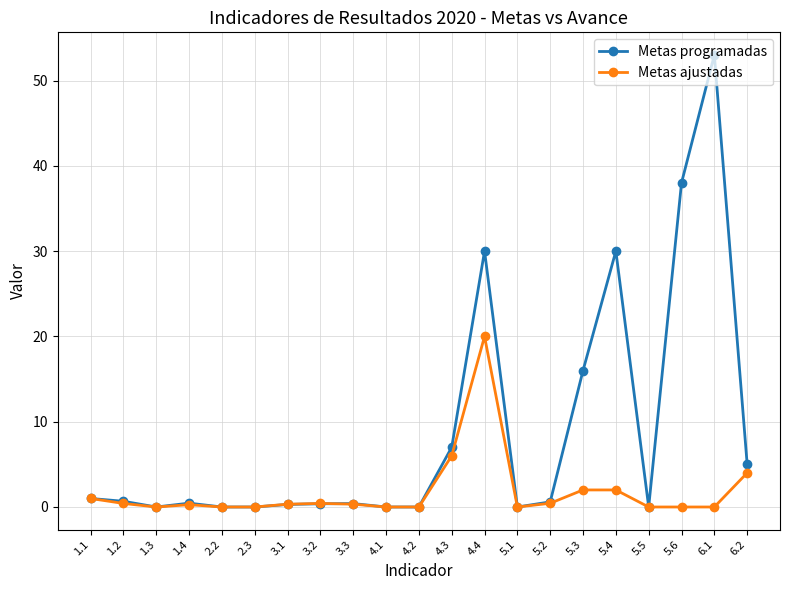

List the series in order of their peak value, highest first.

Metas programadas, Metas ajustadas